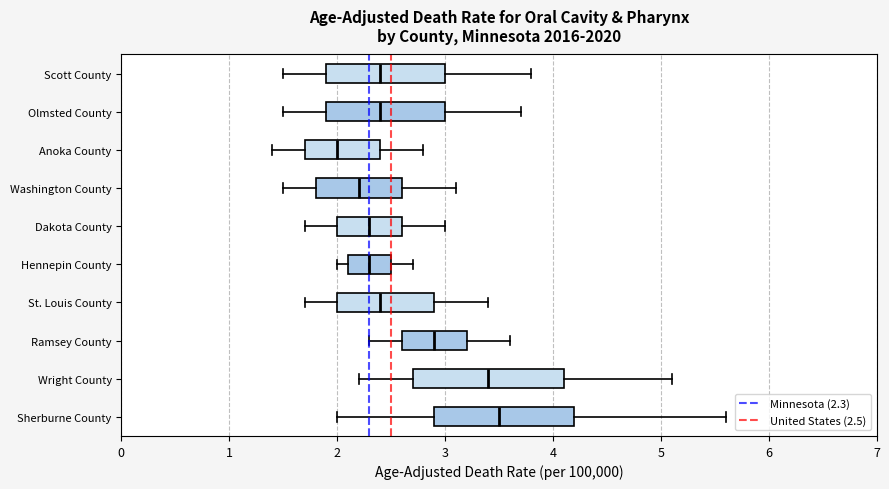

Where is the left edge of the box for Scott County on the x-axis? The values are not printed on the chart, so give them approximately, as read against the axis.

1.9